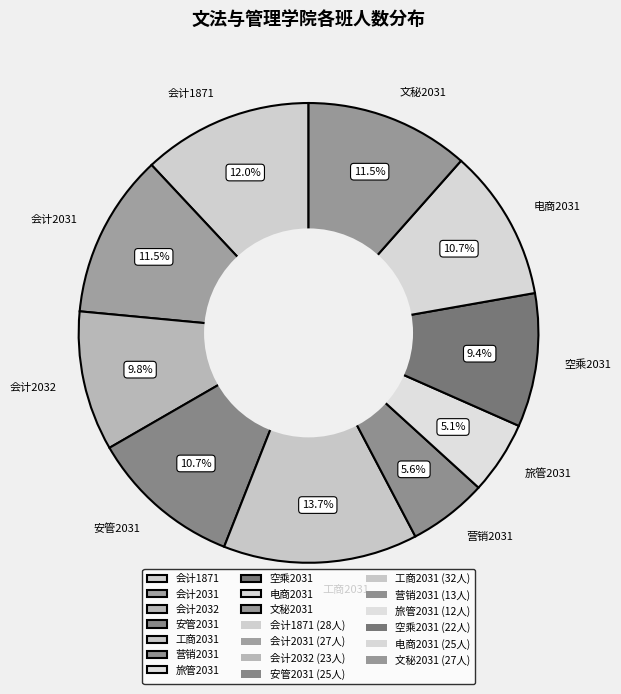

How much of the chart is everything except 文秘2031?

88.5%